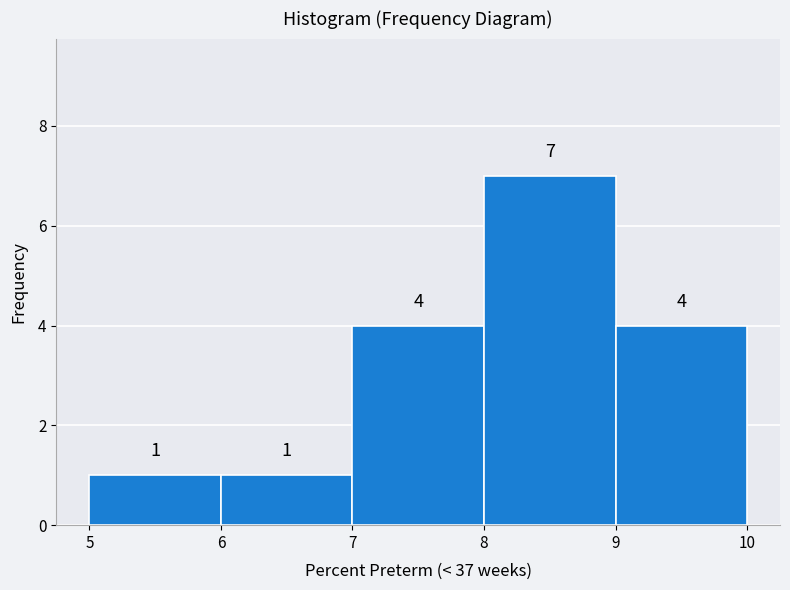

Reading left to right, transcribe this chart: for each bar, give the range it covers on the x-axis and its height.

5 to 6: 1
6 to 7: 1
7 to 8: 4
8 to 9: 7
9 to 10: 4